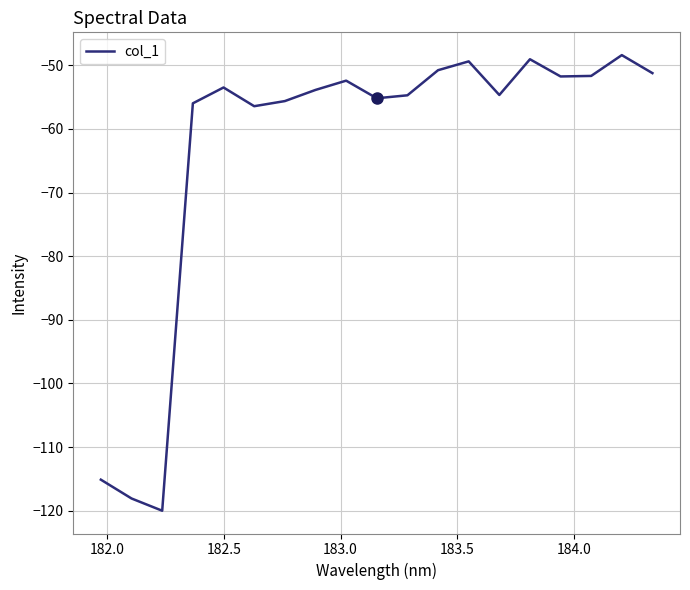

Count the number of values greater than -53.

8